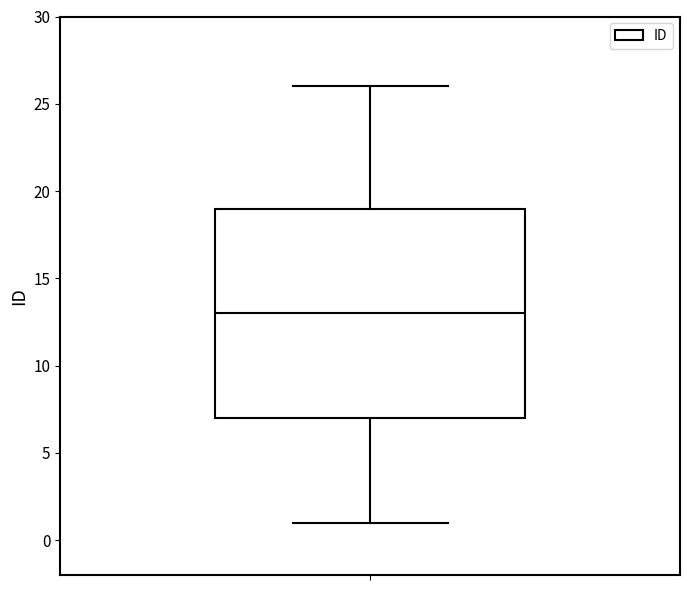

Where is the upper edge of the box on the y-axis? The values are not printed on the chart, so give them approximately, as read against the axis.

19